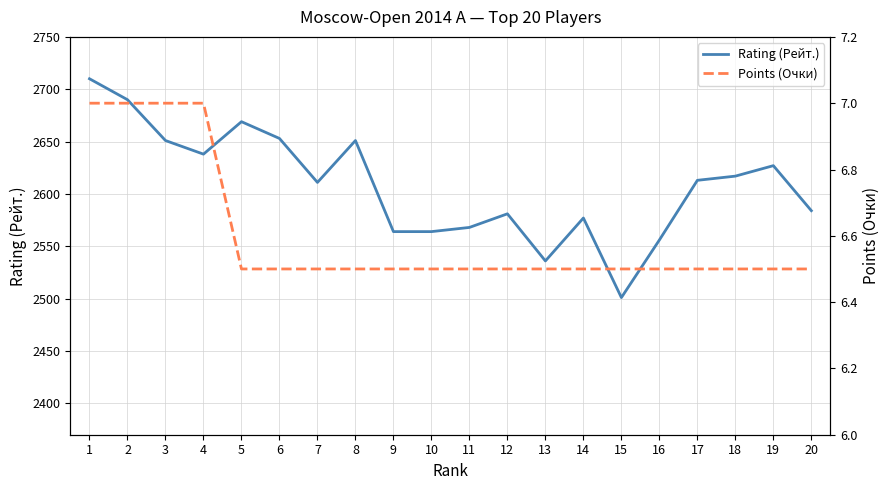

True or false: Points (Очки) and Rating (Рейт.) cross at least once.

False